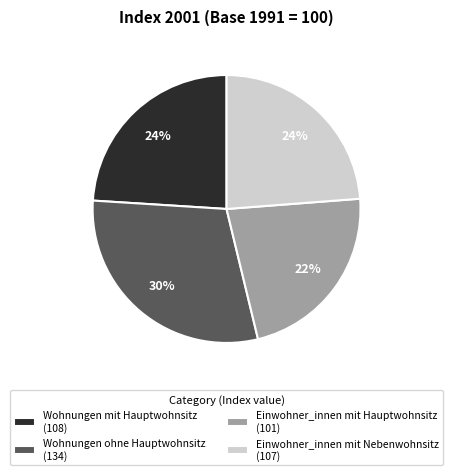

To the nearest percent, what is the difference between the Wohnungen mit Hauptwohnsitz (108) and Einwohner_innen mit Hauptwohnsitz (101) slice percentages?

2%